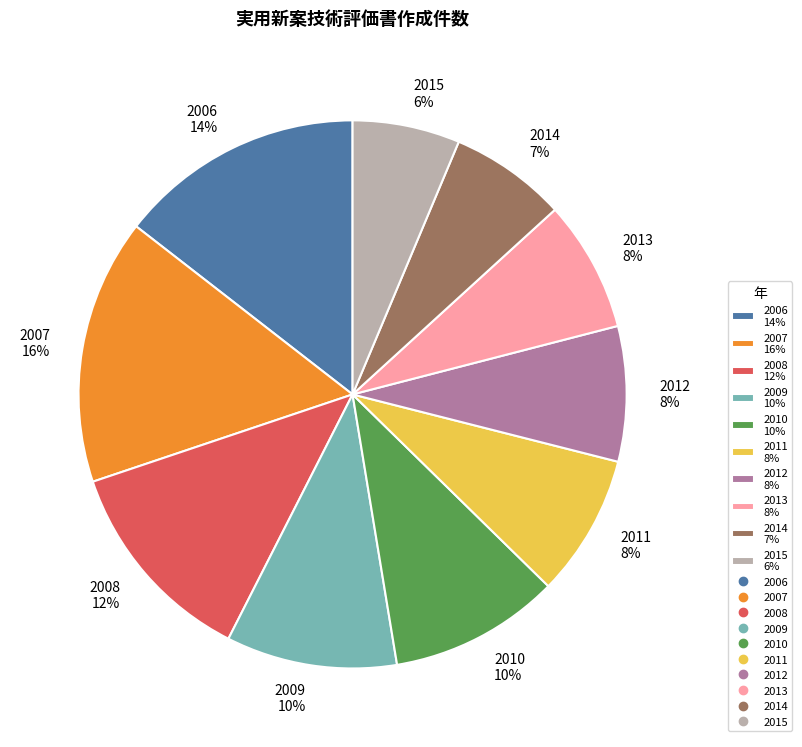

Between 2011 and 2009, which is larger?

2009